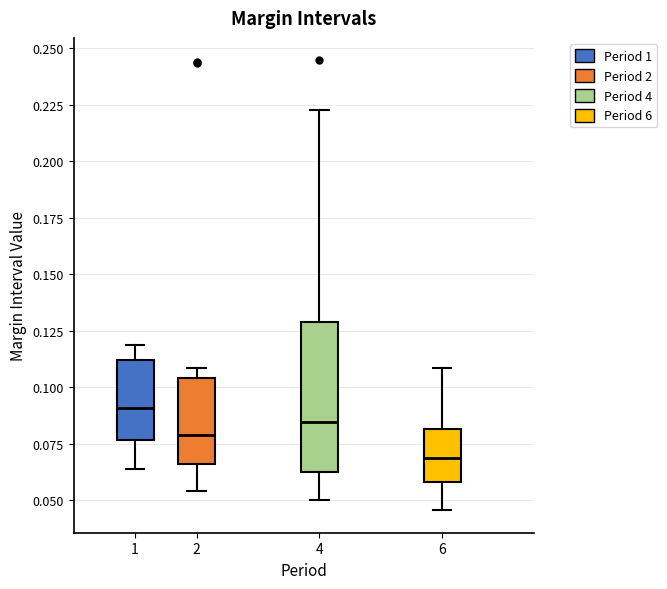

Comparing the boxes themselves (not the whiskers), which one is the tallest?

4